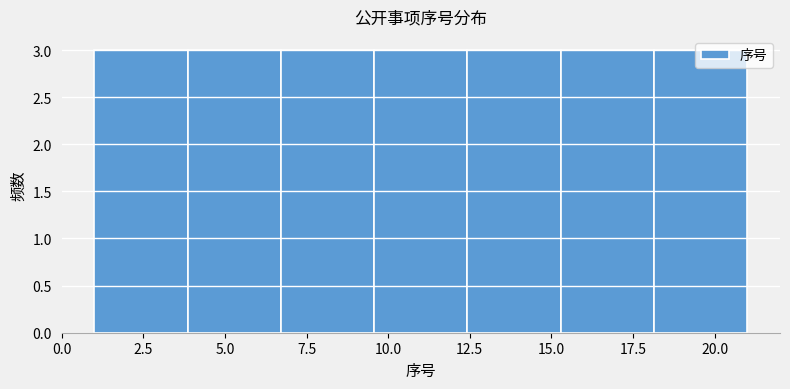

Reading left to right, transcribe this chart: for each bar, give the range it covers on the x-axis and its height. Neither the bar edges nor the heights are printed on the chart, so give them approximately, as read against the axes.

1.0 to 4.0: 3
4.0 to 6.5: 3
6.5 to 9.5: 3
9.5 to 12.5: 3
12.5 to 15.5: 3
15.5 to 18.0: 3
18.0 to 21.0: 3